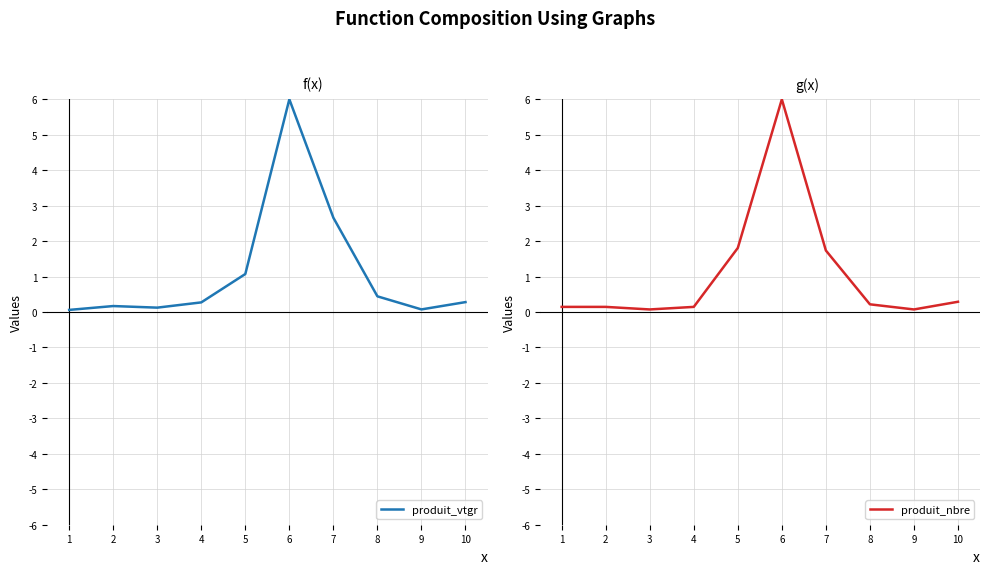

At which category does produit_nbre reach its first local valley?

3